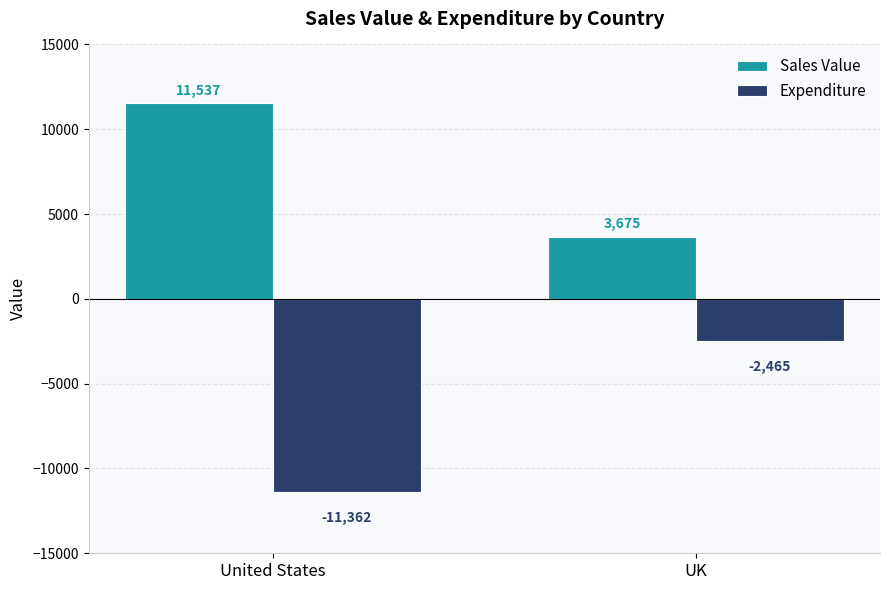

Reading left to right, extract all data points from this chart.

Sales Value: United States=11537	UK=3675
Expenditure: United States=-11362	UK=-2465